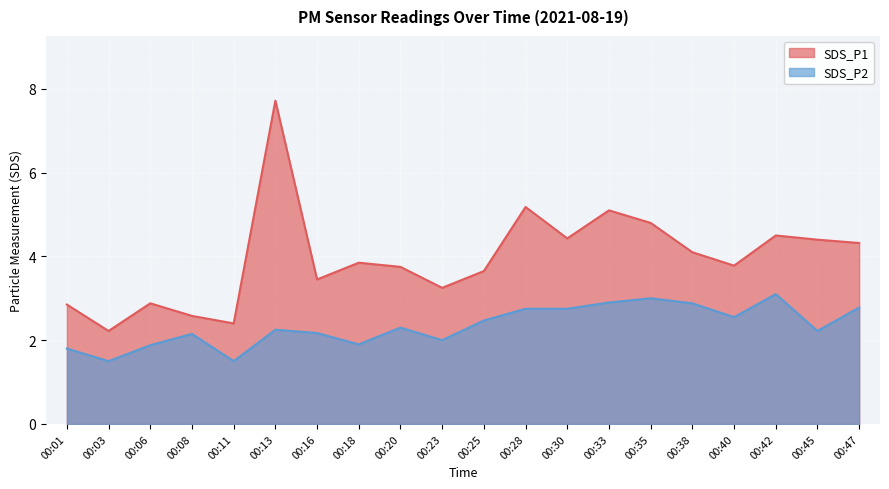

How many categories are shown in the chart?

20